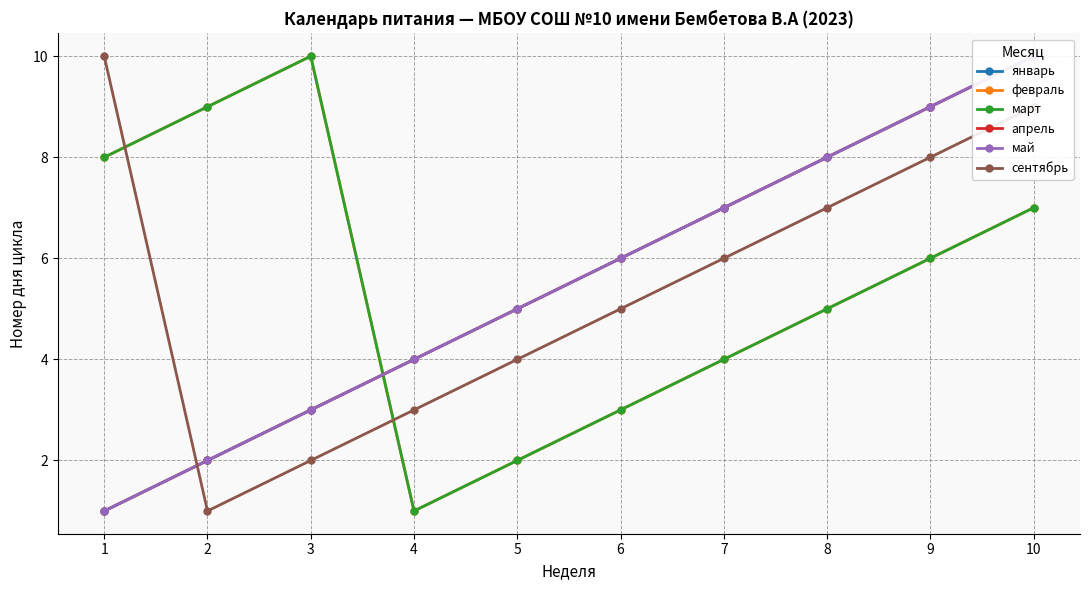

Where is март nearest to the value 5?

8